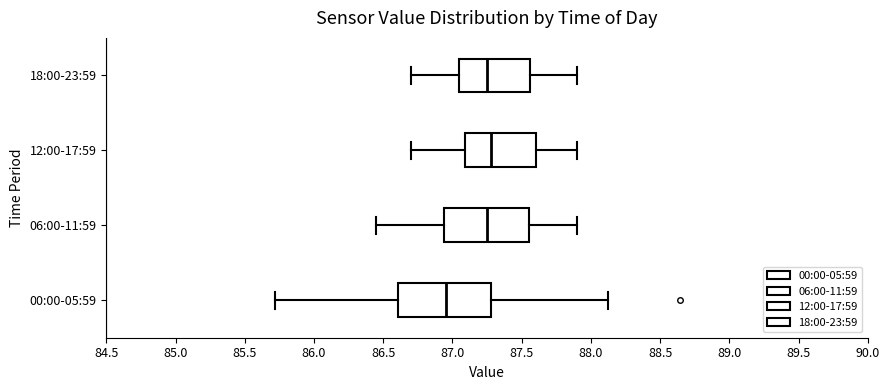

Comparing the boxes themselves (not the whiskers), which one is the widest?

00:00-05:59